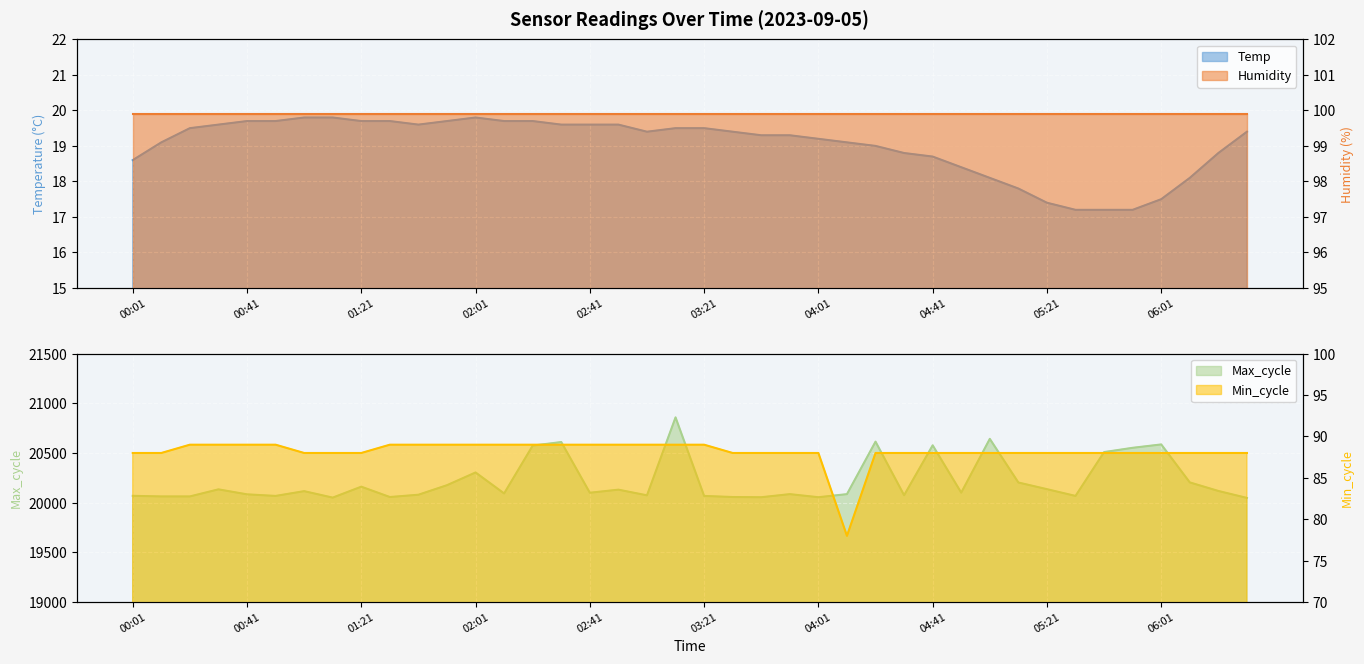

At how many categories does at least one series exceed 14574?

40